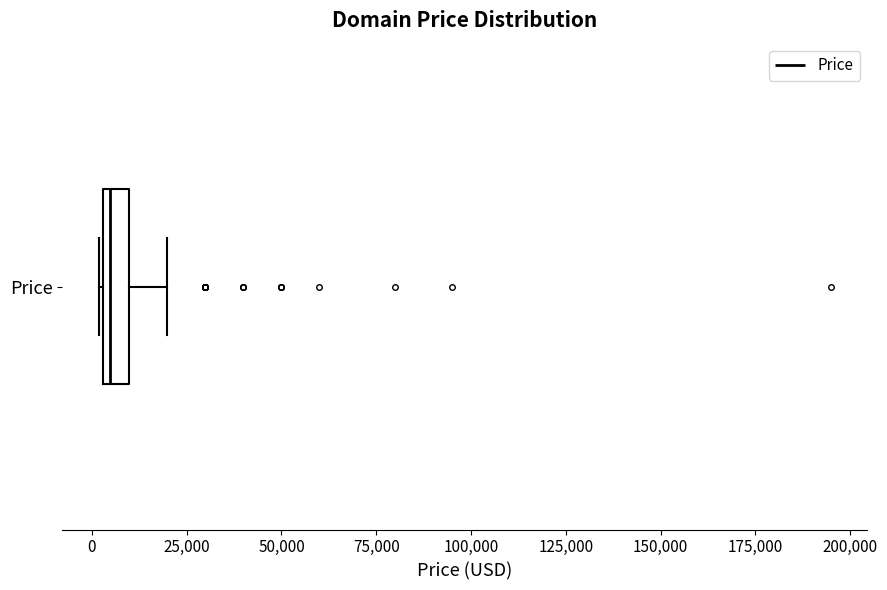

Where is the left edge of the box for Price on the x-axis? The values are not printed on the chart, so give them approximately, as read against the axis.

5000